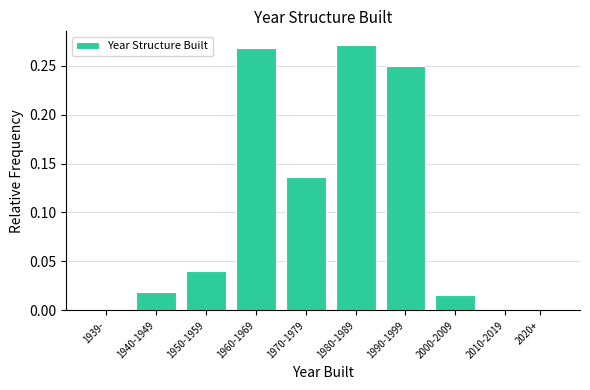

What is the sum of all values?

1.0